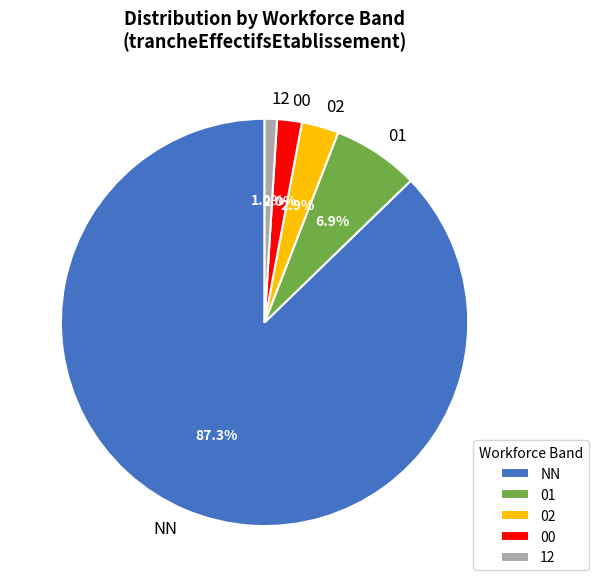

How many segments does this pie chart have?

5